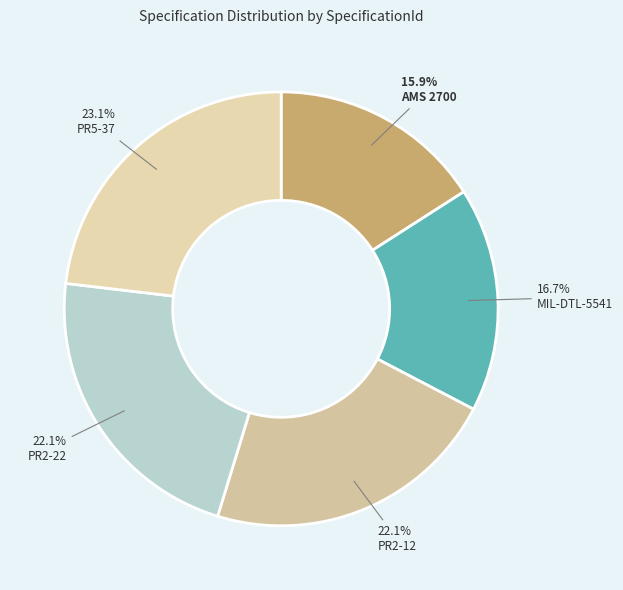

To the nearest percent, what portion does PR2-22 represent?

22%